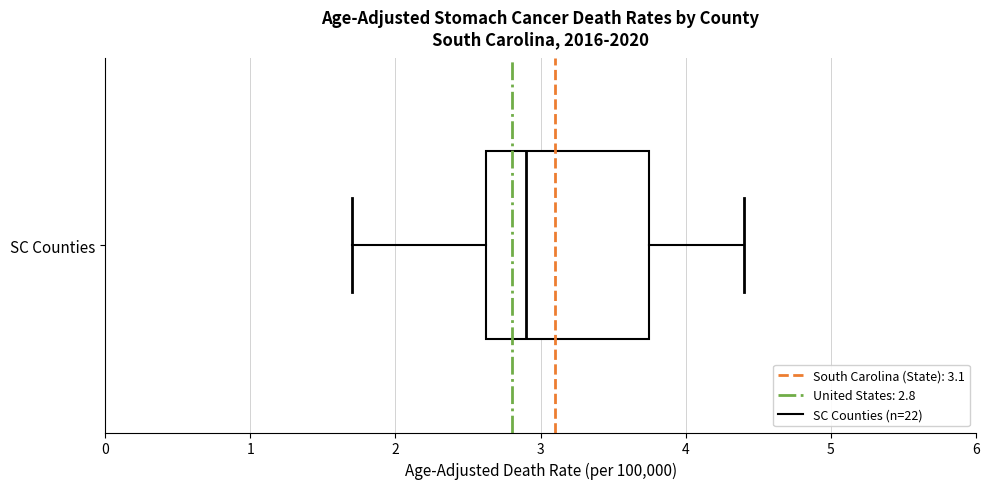

Transcribe this box plot: give where the median line is, the range the box spans, and where the two whiskers end, as read against the x-axis. The values are not printed on the chart, so give them approximately, as read against the axis.

median 2.9, box 2.6 to 3.8, whiskers 1.7 to 4.4